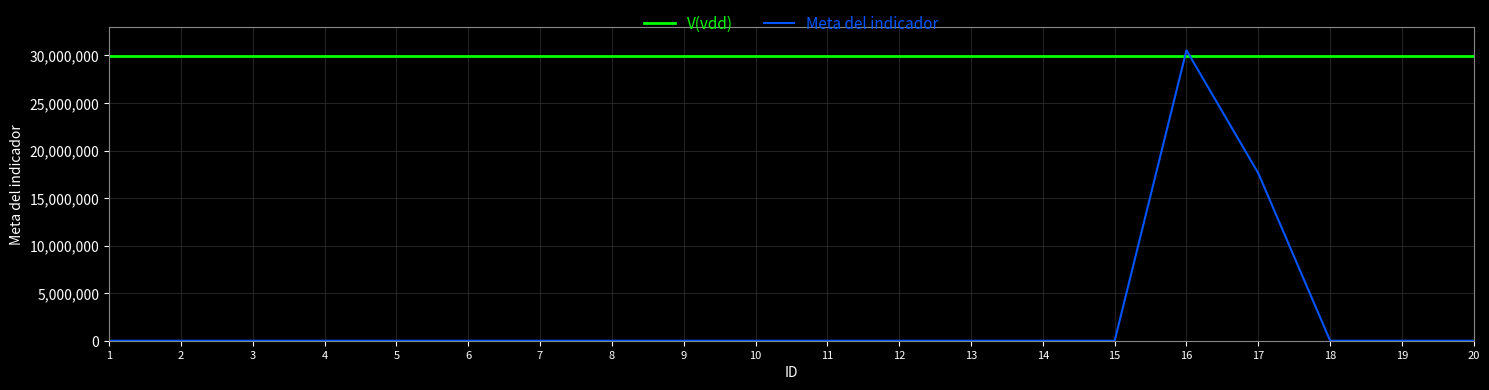

Which series has the widest spread of values?

Meta del indicador